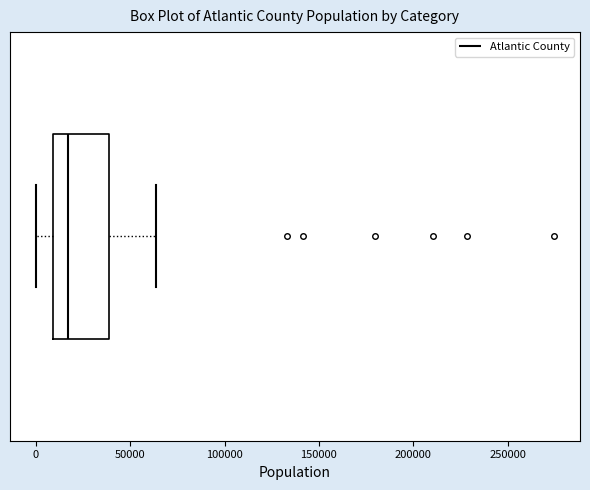

Where does the median line of the box sit on the x-axis? The values are not printed on the chart, so give them approximately, as read against the axis.

15000